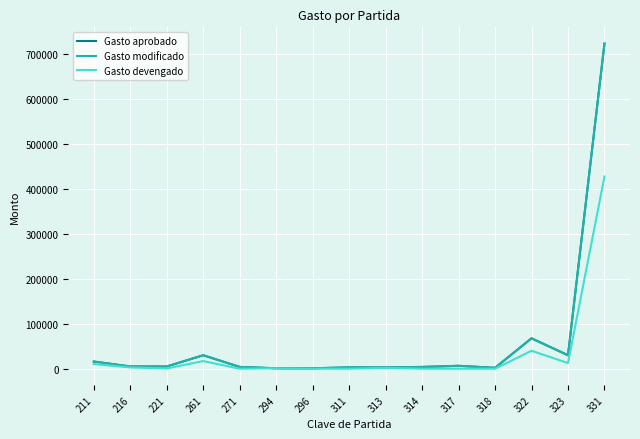

Is this an area chart (filled region under the line)?

No